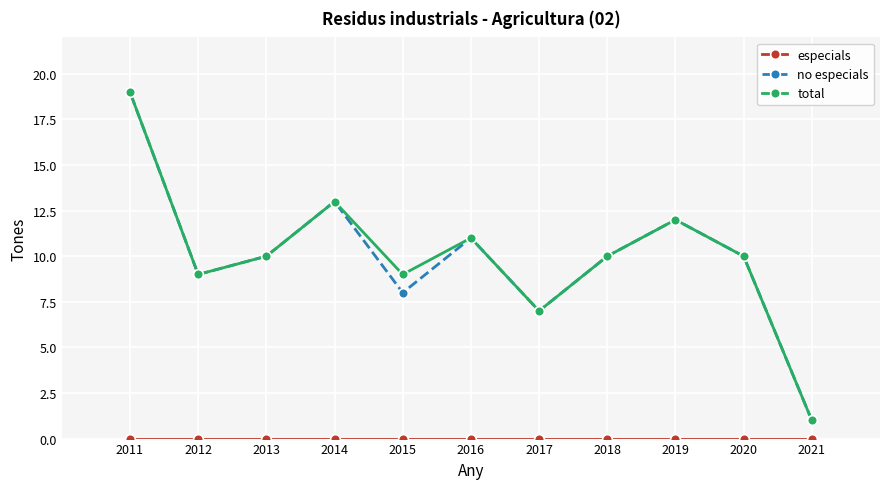

Is it true that total equals 11 at 2016?

True